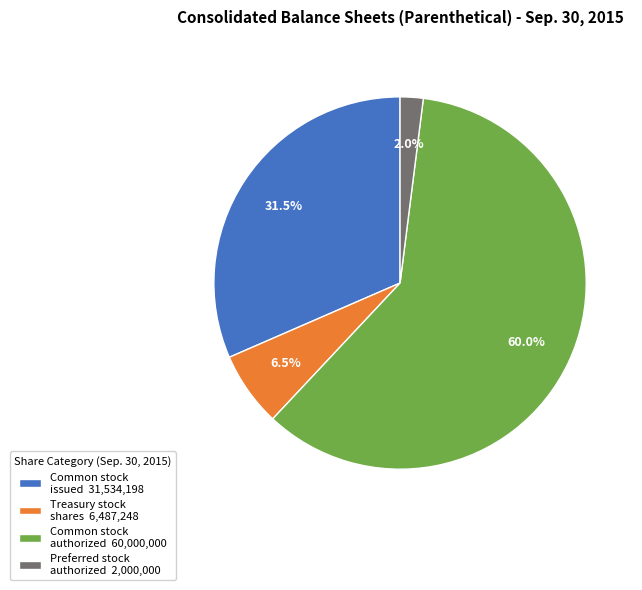

Rank the categories by value from lowest to highest.

Preferred stock authorized 2,000,000, Treasury stock shares 6,487,248, Common stock issued 31,534,198, Common stock authorized 60,000,000